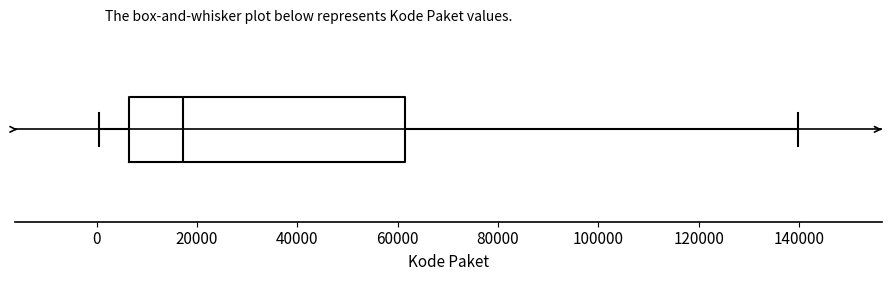

Read this box plot against the x-axis: the position of the median line, the range covered by the box, and the ends of both whiskers. The values are not printed on the chart, so give them approximately, as read against the axis.

median 18000, box 6000 to 62000, whiskers 0 to 140000